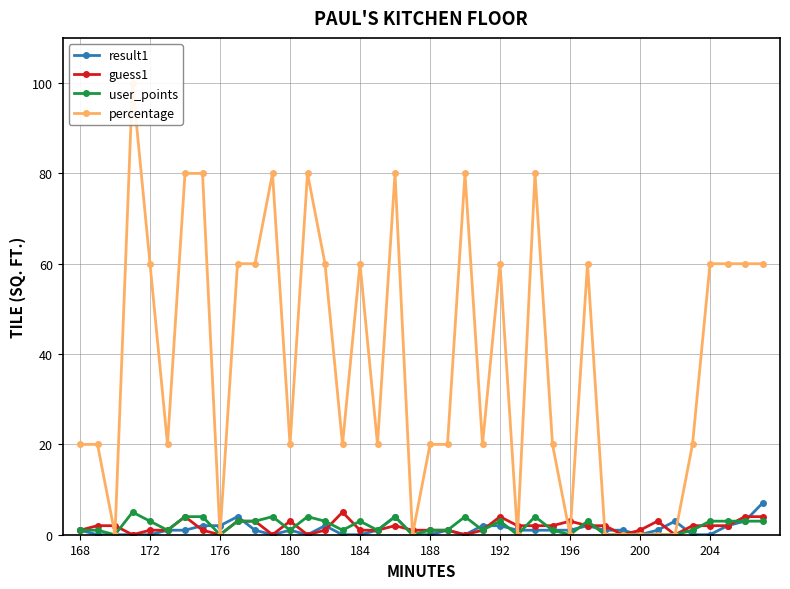

What position from the left is 31?

32